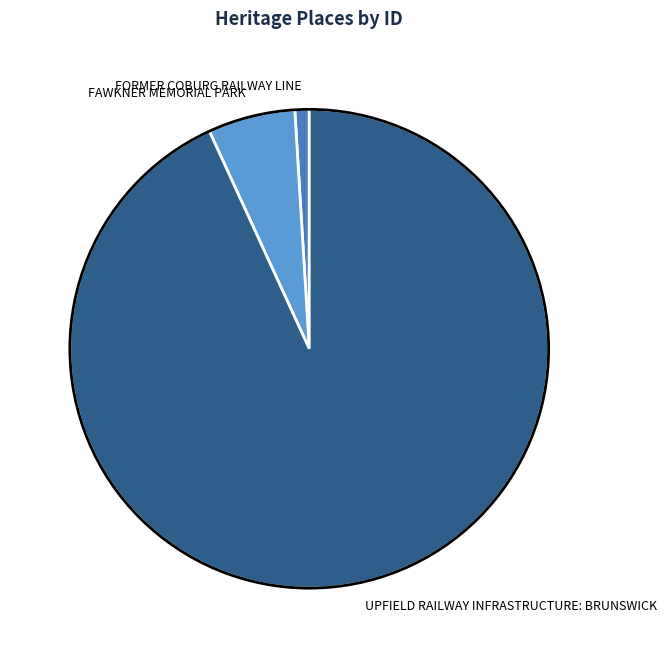

Rank the categories by value from lowest to highest.

FORMER COBURG RAILWAY LINE, FAWKNER MEMORIAL PARK, UPFIELD RAILWAY INFRASTRUCTURE: BRUNSWICK